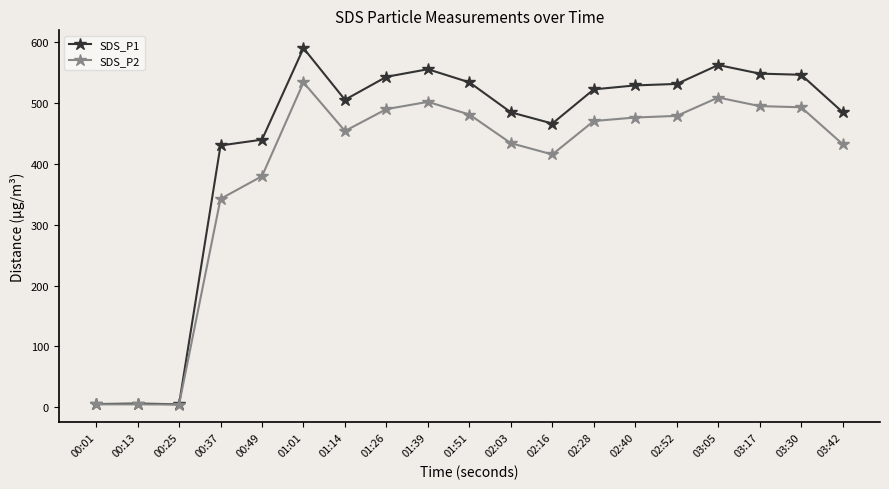

At which category is the sum across all series the highest?

01:01